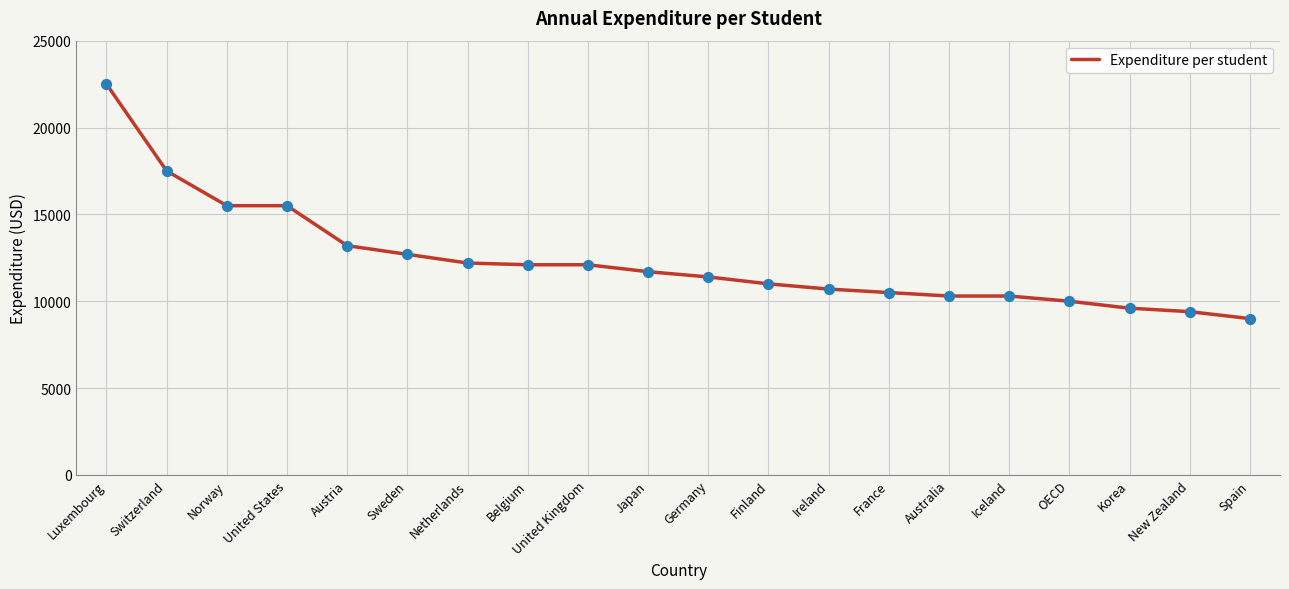

What is the ratio of the value at Ireland to the value at Germany?

0.9